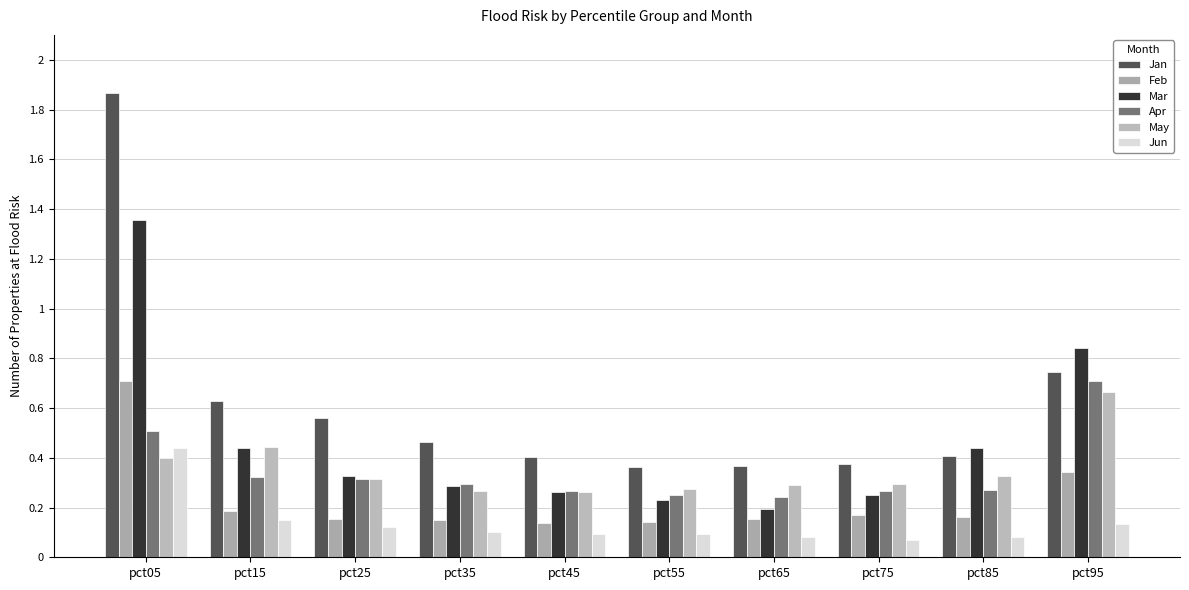

What is the value of the Feb bar at the 1st from the left?

0.7